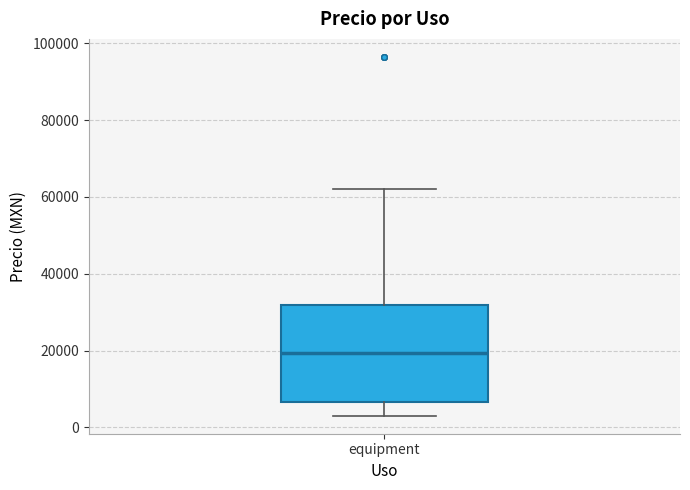

Transcribe this box plot: give where the median line is, the range the box spans, and where the two whiskers end, as read against the y-axis. The values are not printed on the chart, so give them approximately, as read against the axis.

median 20000, box 6000 to 32000, whiskers 4000 to 62000